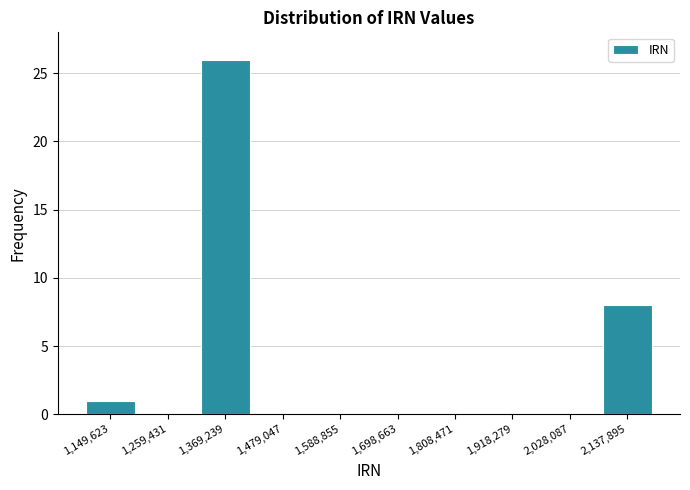

Reading left to right, list every bar in this chart as the range it spans on the x-axis followed by its height. Neither the bar edges nor the heights are printed on the chart, so give them approximately, as read against the axes.

1100000 to 1200000: 1
1200000 to 1320000: 0
1320000 to 1420000: 26
1420000 to 1540000: 0
1540000 to 1640000: 0
1640000 to 1760000: 0
1760000 to 1860000: 0
1860000 to 1980000: 0
1980000 to 2080000: 0
2080000 to 2200000: 8